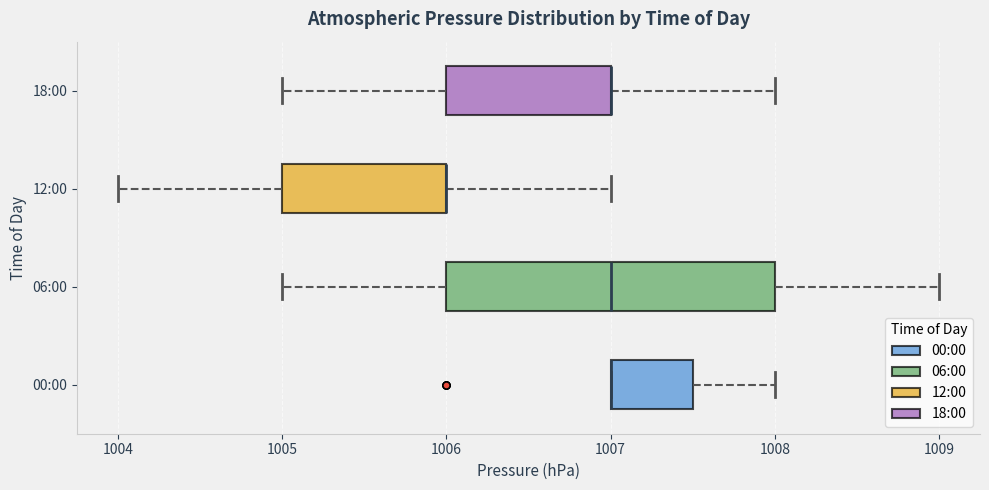

Reading bottom to top, transcribe this box plot: for each box, give where its median line is, the range the box spans, and where its two whiskers end, as read against the x-axis. The values are not printed on the chart, so give them approximately, as read against the axis.

00:00: median 1007.0 (drawn on the box's left edge), box 1007.0 to 1007.5, whiskers 1007.0 to 1008.0
06:00: median 1007.0, box 1006.0 to 1008.0, whiskers 1005.0 to 1009.0
12:00: median 1006.0 (drawn on the box's right edge), box 1005.0 to 1006.0, whiskers 1004.0 to 1007.0
18:00: median 1007.0 (drawn on the box's right edge), box 1006.0 to 1007.0, whiskers 1005.0 to 1008.0